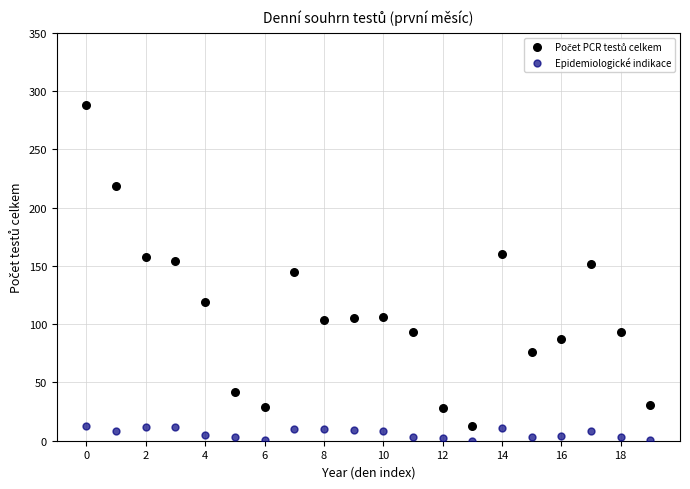

Across all data points, what is the range of Y values (max minus min)?

288